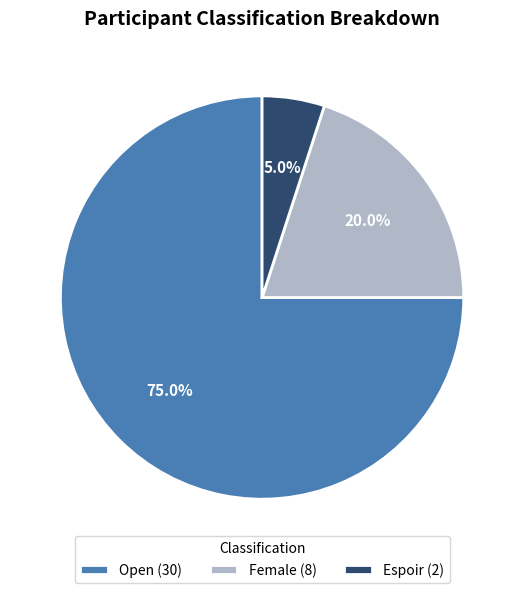

The Espoir slice represents 16% of the pie. True or false?

False